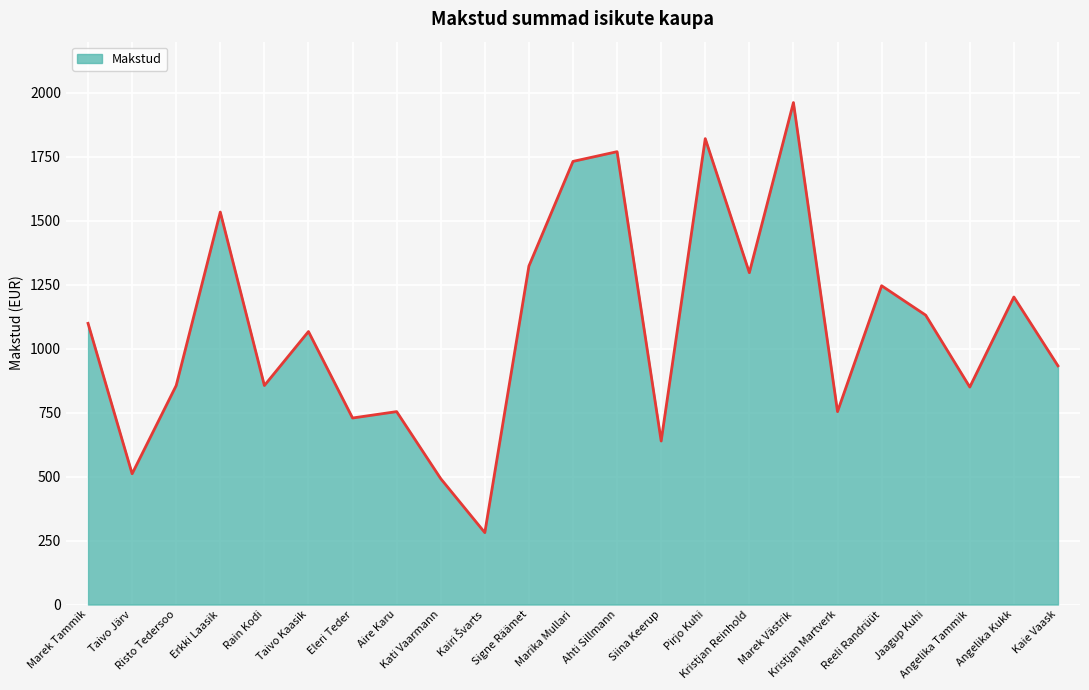

What is the maximum value shown in the chart?

1962